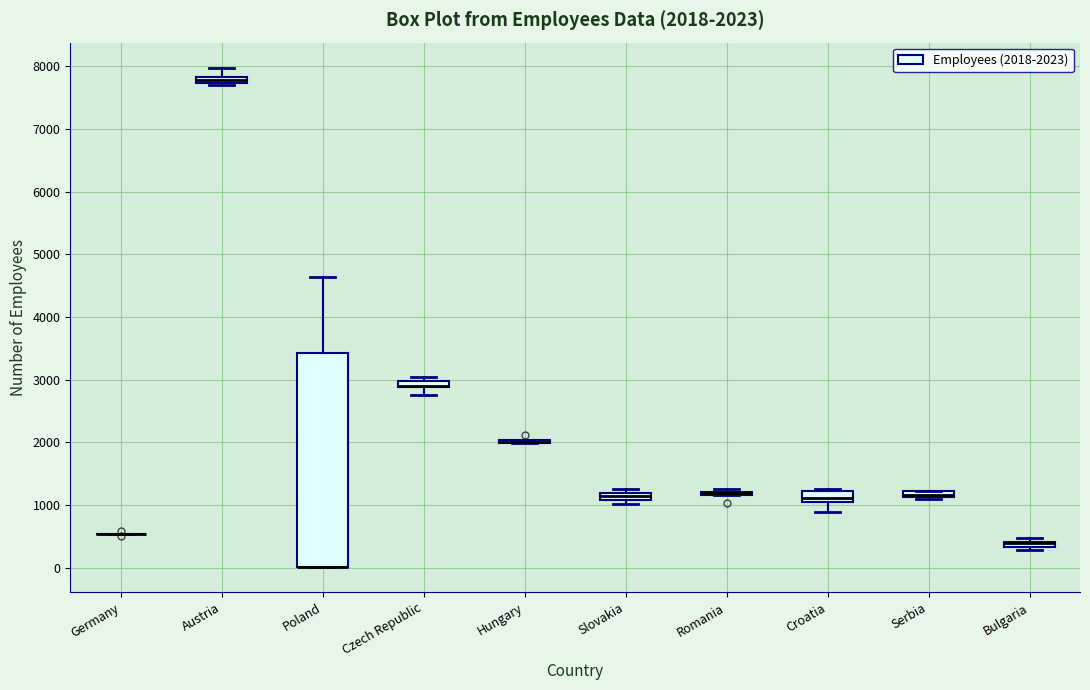

Which box is the tallest, from its lower edge to its upper edge?

Poland